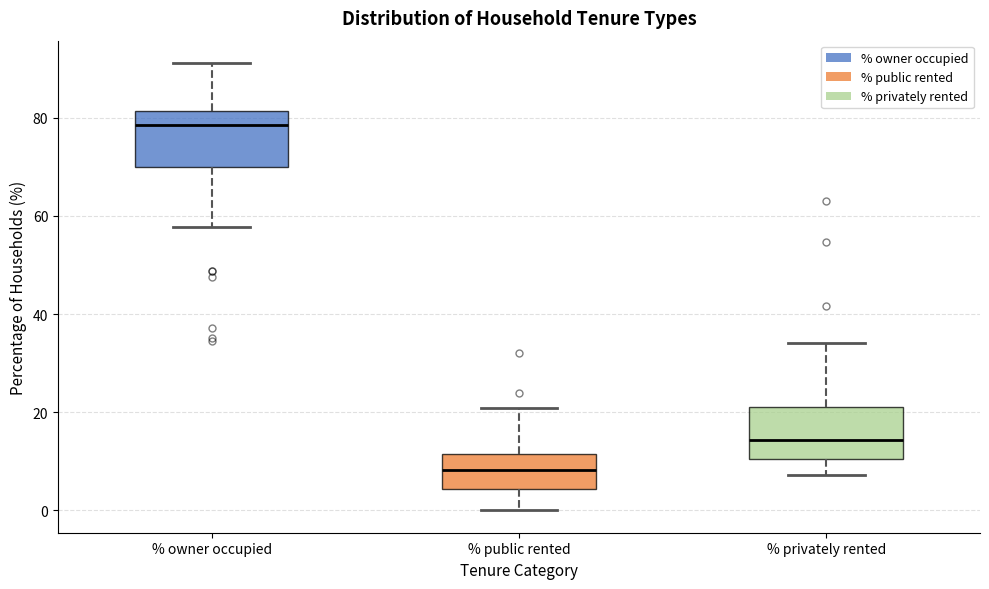

Which box's median line is the lowest?

% public rented